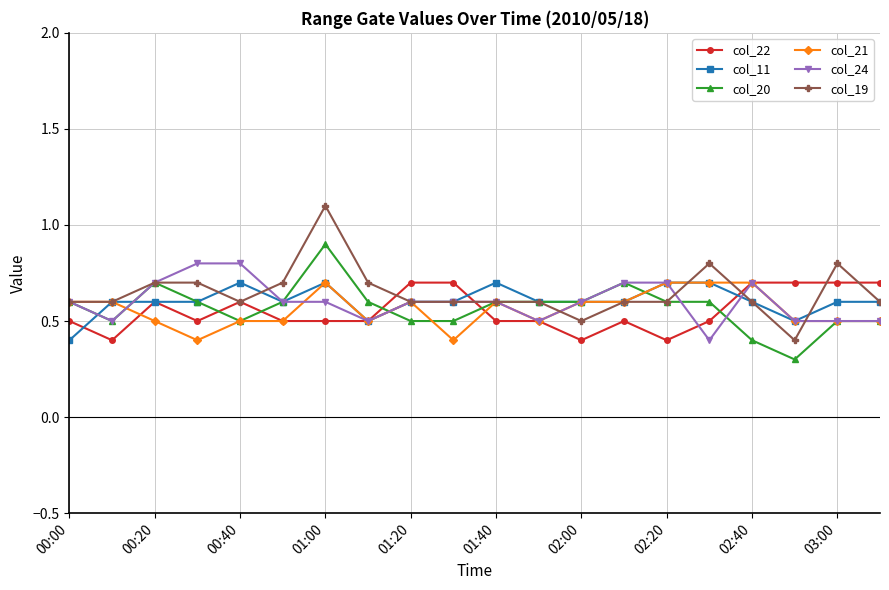

What is the highest value of the col_20 series?

0.9